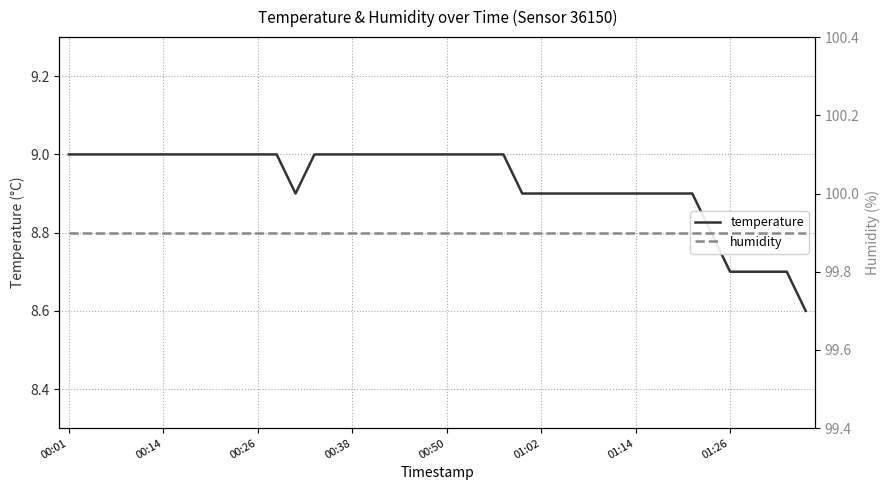

At which category does temperature reach its first local valley?

12